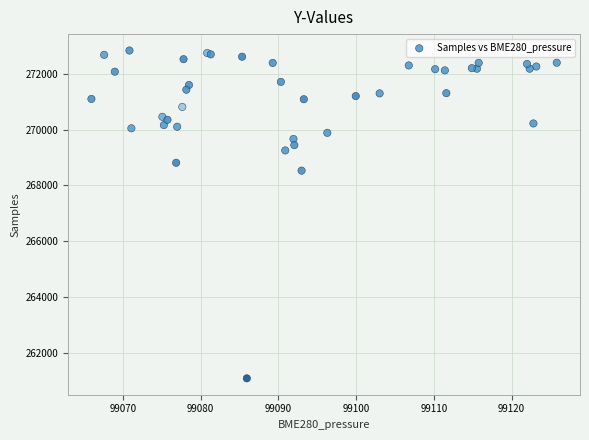

What Y value in the scatter plot is closest to 266965?

268530